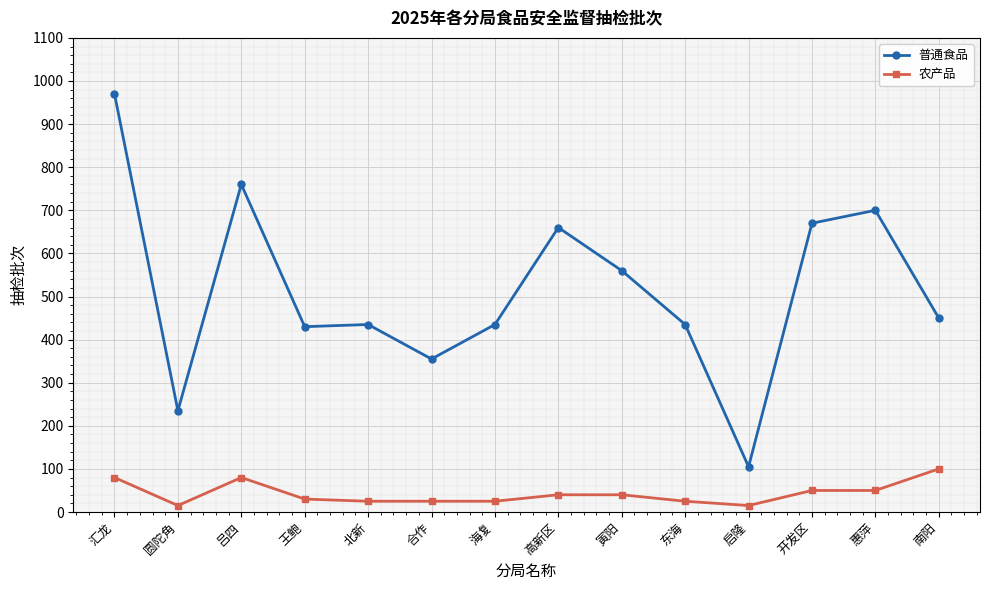

True or false: 农产品 has a value of 50 at 惠萍.

True